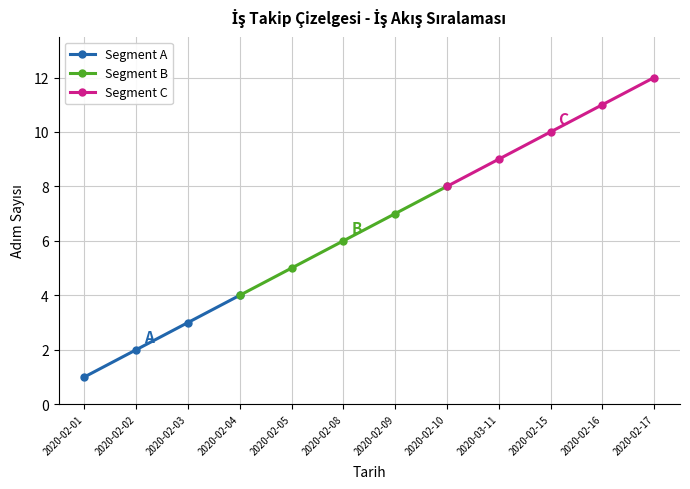

Which has a higher value, 2020-02-10 or 2020-02-01?

2020-02-10